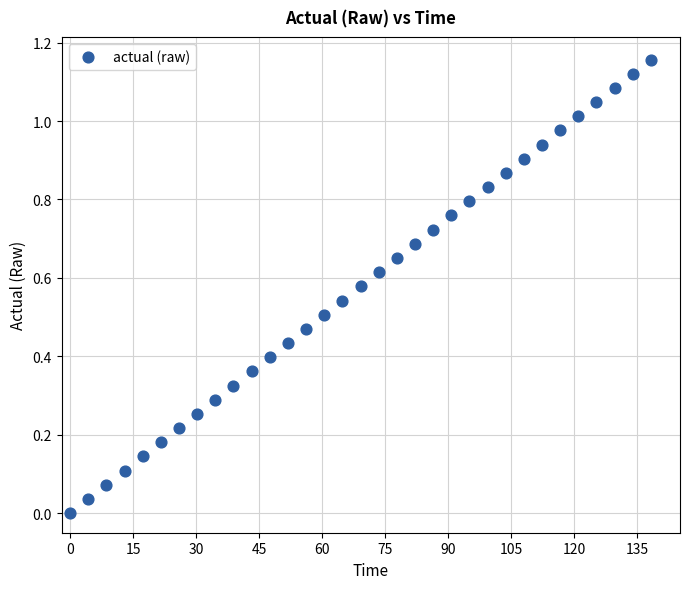

What is the range of X values (max minus min)?

138.2